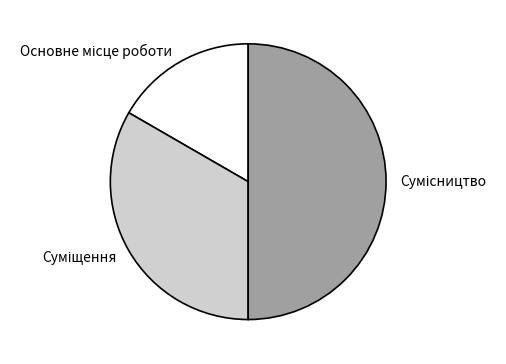

Count the number of slices in the pie.

3